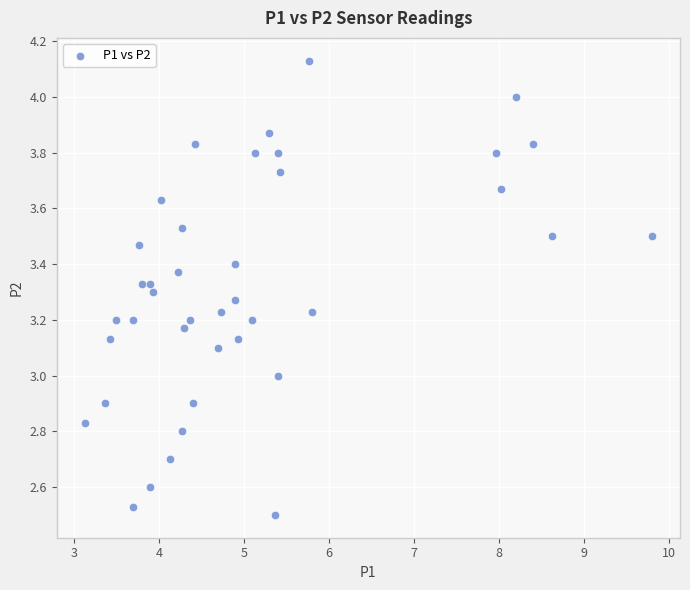

What is the range of Y values (max minus min)?

1.6